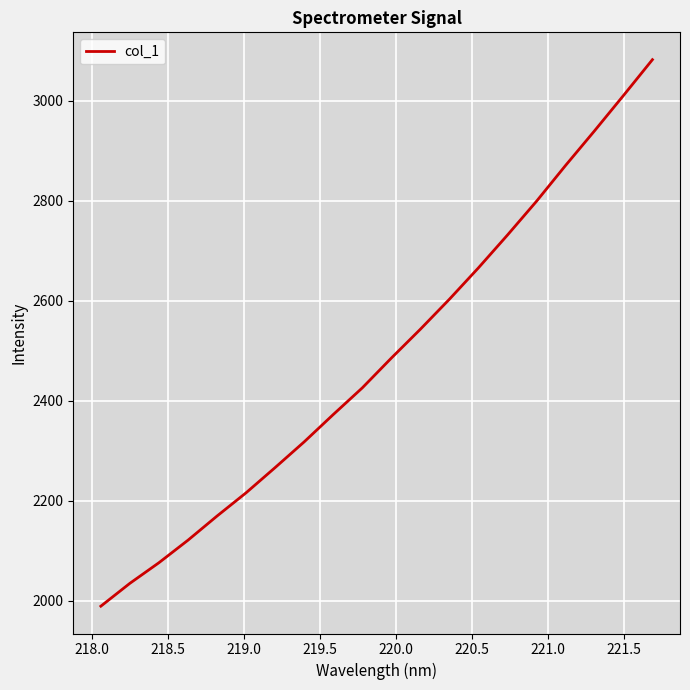

What is the difference between the maximum and minimum values?

1092.7